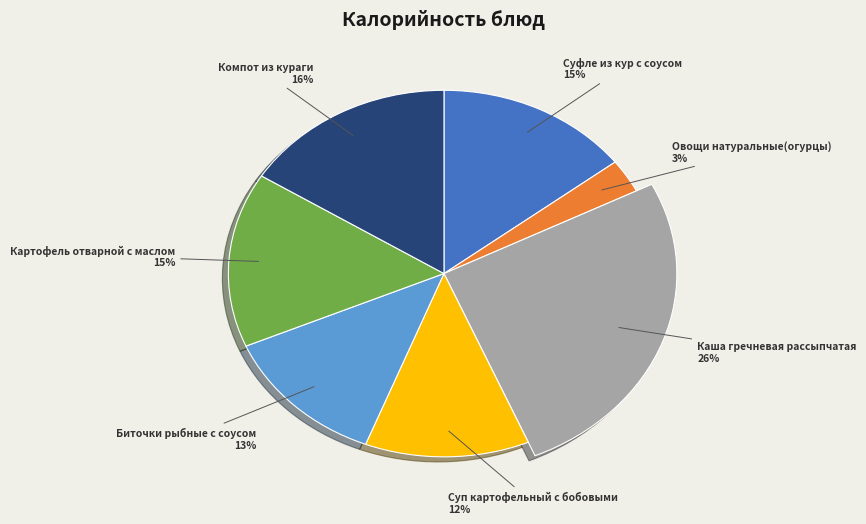

Is it true that Суп картофельный с бобовыми is 12% of the pie?

True